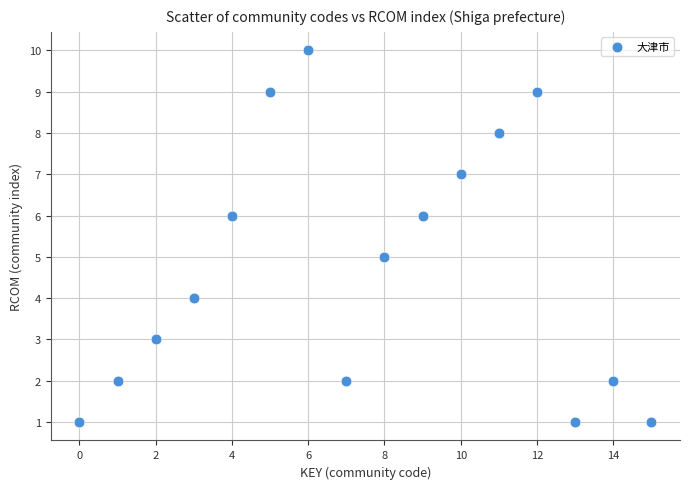

What is the range of Y values (max minus min)?

9